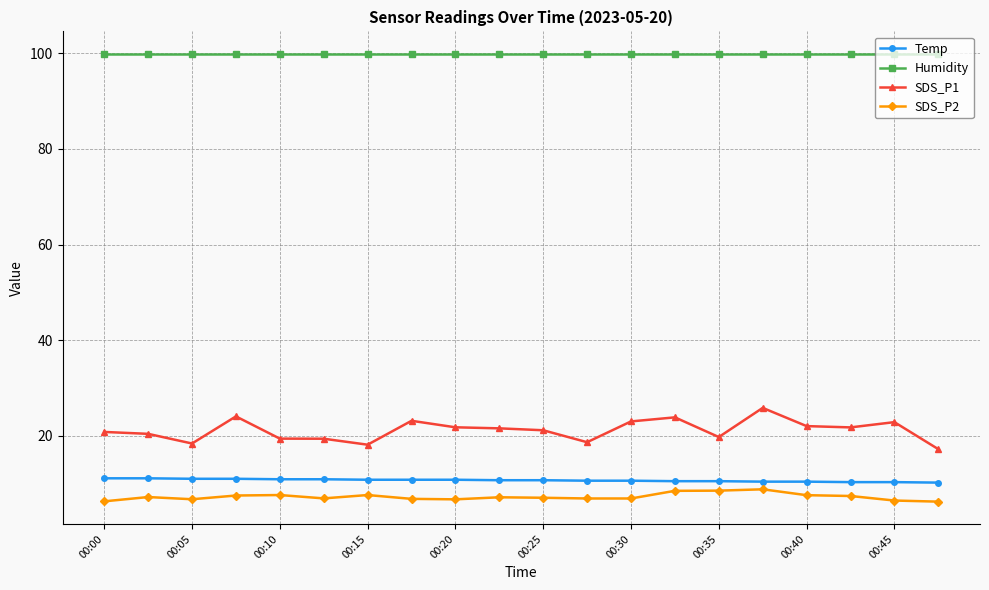

What is the sum of all Humidity values?

1998.0